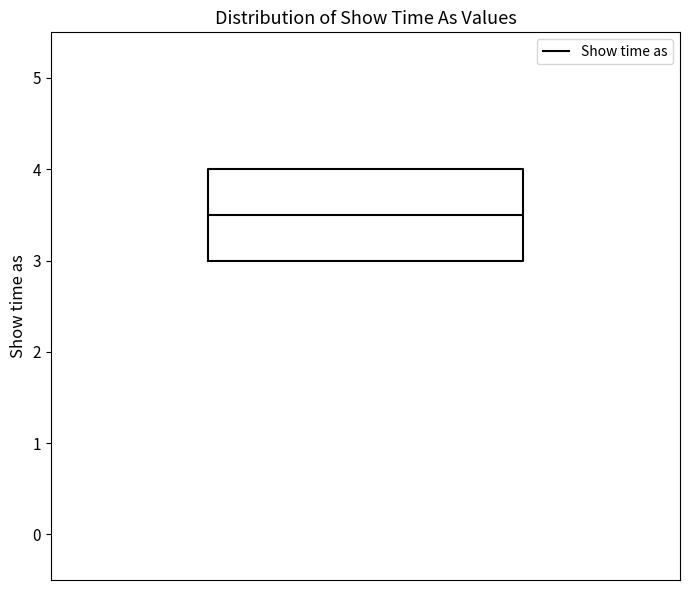

Where is the upper edge of the box on the y-axis? The values are not printed on the chart, so give them approximately, as read against the axis.

4.0